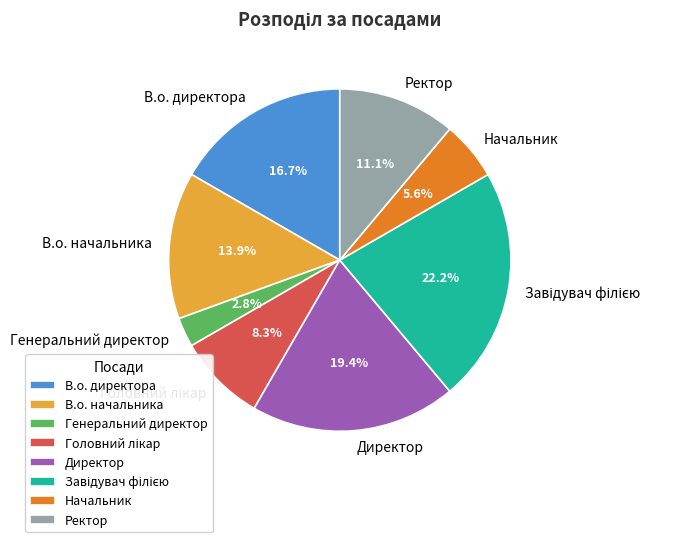

Which slice is the smallest?

Генеральний директор